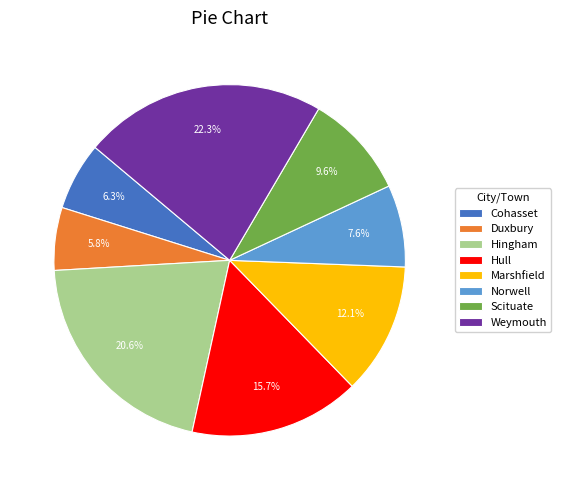

To the nearest percent, what percentage of the pie is Hull?

16%